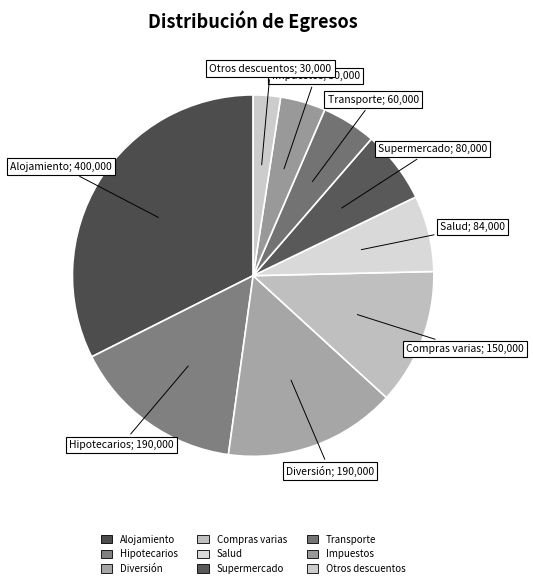

The Compras varias slice represents 5% of the pie. True or false?

False